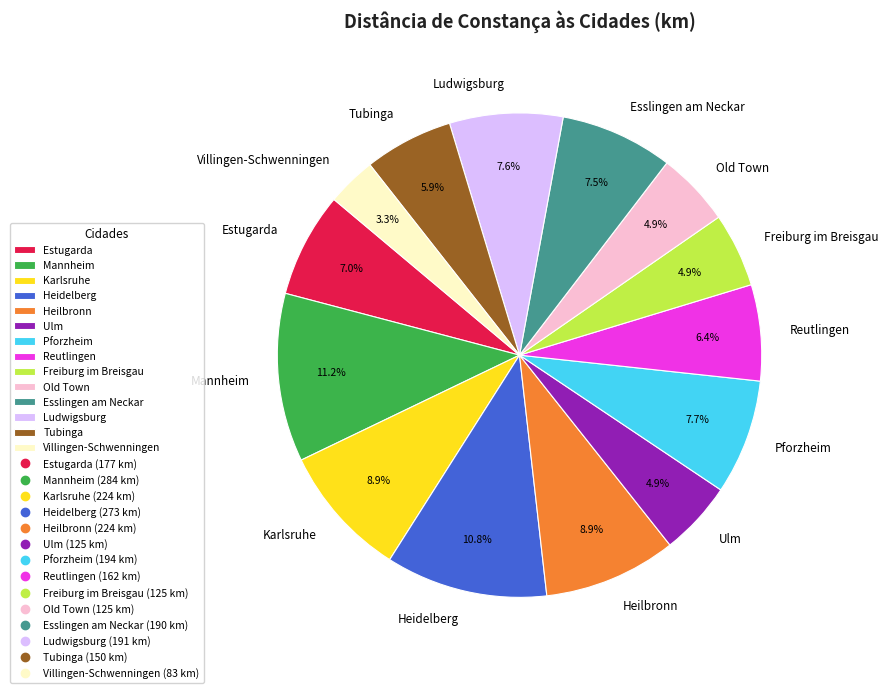

Count the number of slices in the pie.

14